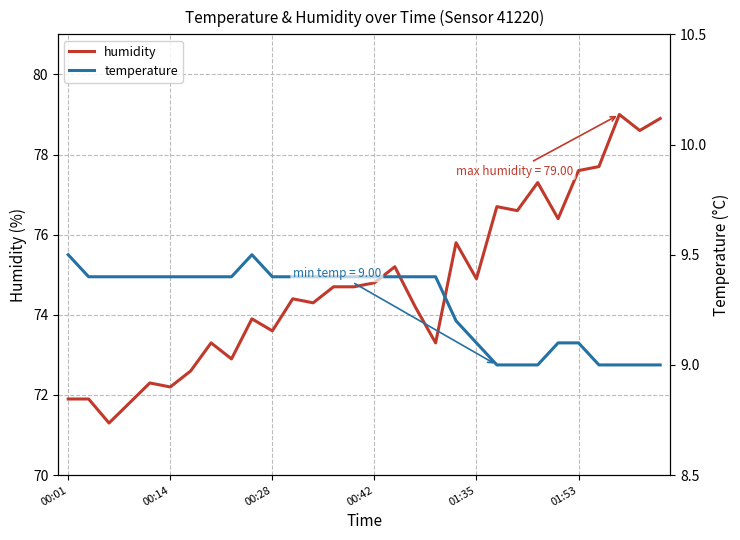

What is the lowest value of the humidity series?

71.3